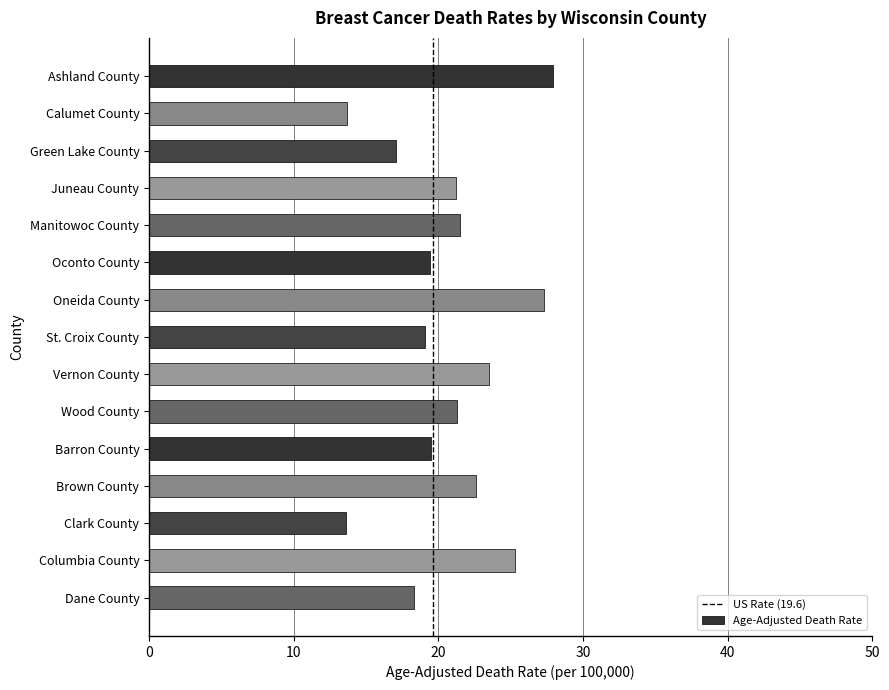

What is the sum of all values?

311.3